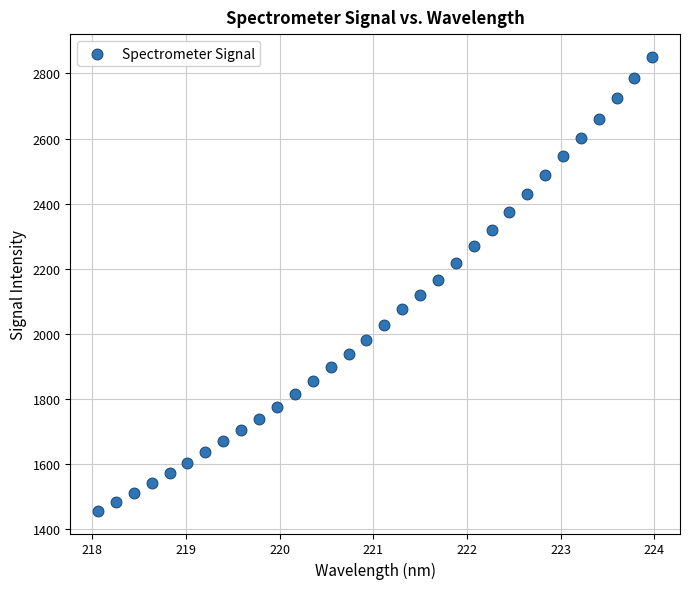

What is the range of Y values (max minus min)?

1395.6